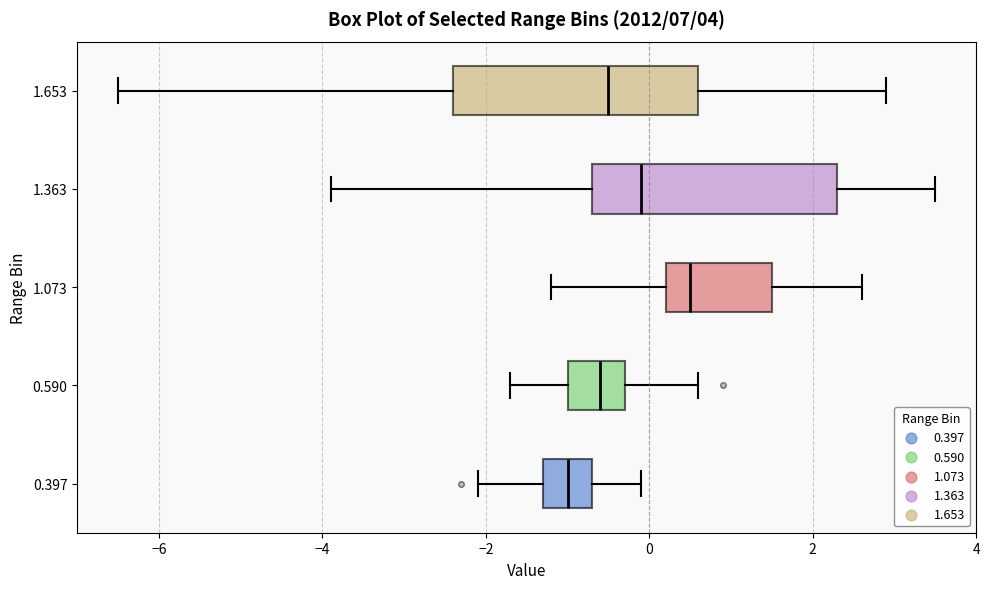

Reading bottom to top, read every box against the x-axis: the position of its median line, the range the box covers, and the ends of its whiskers. The values are not printed on the chart, so give them approximately, as read against the axis.

0.397: median -1.0, box -1.2 to -0.6, whiskers -2.0 to 0.0
0.590: median -0.6, box -1.0 to -0.2, whiskers -1.6 to 0.6
1.073: median 0.6, box 0.2 to 1.6, whiskers -1.2 to 2.6
1.363: median 0.0, box -0.6 to 2.4, whiskers -3.8 to 3.6
1.653: median -0.4, box -2.4 to 0.6, whiskers -6.4 to 3.0